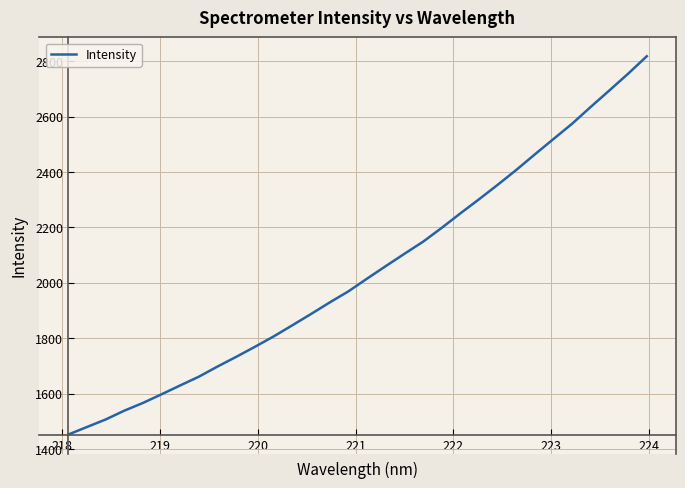

What is the greatest value displayed?

2817.6